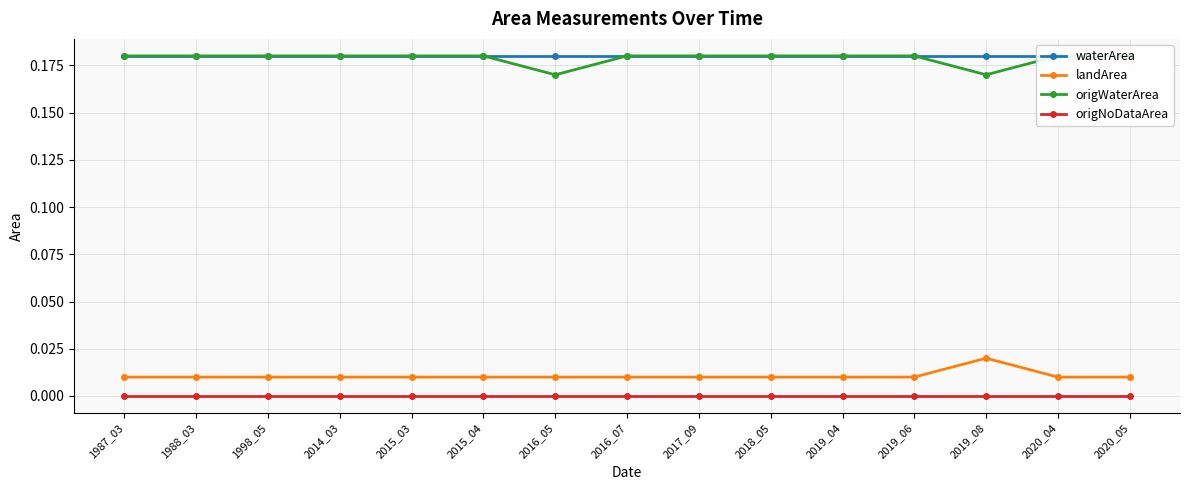

Reading right to left, extract all data points from this chart.

waterArea: 0.2	0.2	0.2	0.2	0.2	0.2	0.2	0.2	0.2	0.2	0.2	0.2	0.2	0.2	0.2
landArea: 0.0	0.0	0.0	0.0	0.0	0.0	0.0	0.0	0.0	0.0	0.0	0.0	0.0	0.0	0.0
origWaterArea: 0.2	0.2	0.2	0.2	0.2	0.2	0.2	0.2	0.2	0.2	0.2	0.2	0.2	0.2	0.2
origNoDataArea: 0.0	0.0	0.0	0.0	0.0	0.0	0.0	0.0	0.0	0.0	0.0	0.0	0.0	0.0	0.0